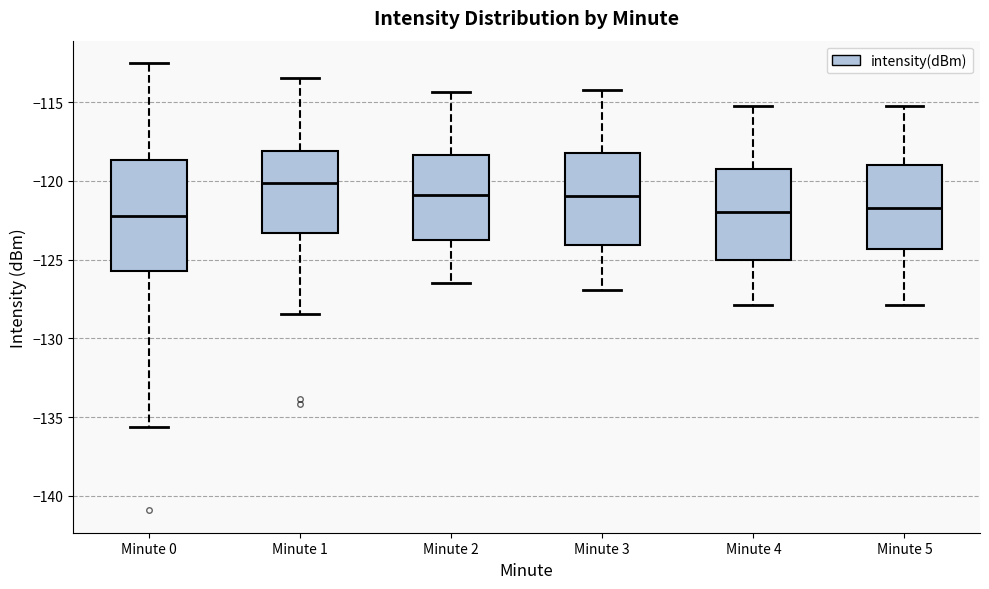

Reading left to right, read every box against the y-axis: the position of its median line, the range the box covers, and the ends of its whiskers. The values are not printed on the chart, so give them approximately, as read against the axis.

Minute 0: median -122.0, box -125.5 to -118.5, whiskers -135.5 to -112.5
Minute 1: median -120.0, box -123.5 to -118.0, whiskers -128.5 to -113.5
Minute 2: median -121.0, box -123.5 to -118.5, whiskers -126.5 to -114.5
Minute 3: median -121.0, box -124.0 to -118.0, whiskers -127.0 to -114.0
Minute 4: median -122.0, box -125.0 to -119.0, whiskers -128.0 to -115.0
Minute 5: median -121.5, box -124.5 to -119.0, whiskers -128.0 to -115.0